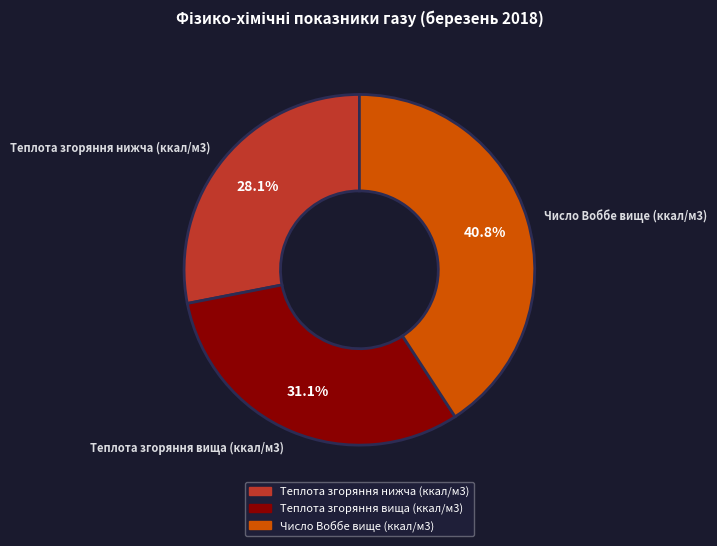

Does any single category account for the majority?

No